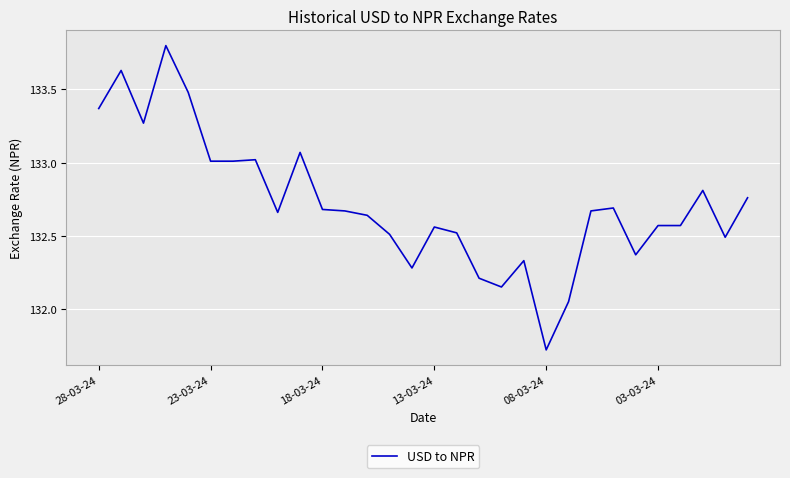

Does the chart display data point markers on the line(s)?

No